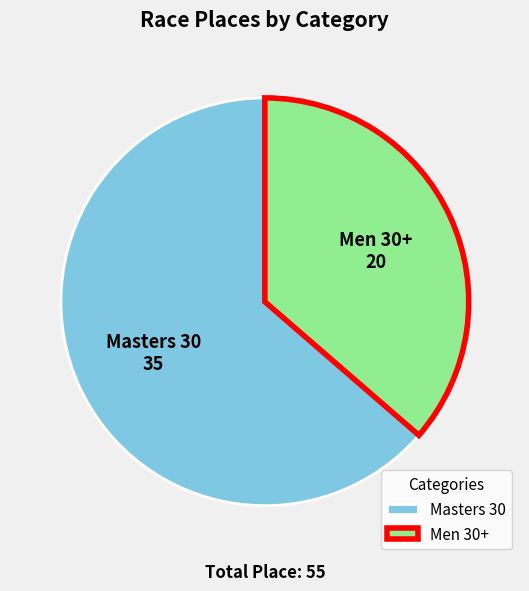

The Masters 30 slice represents 64% of the pie. True or false?

True